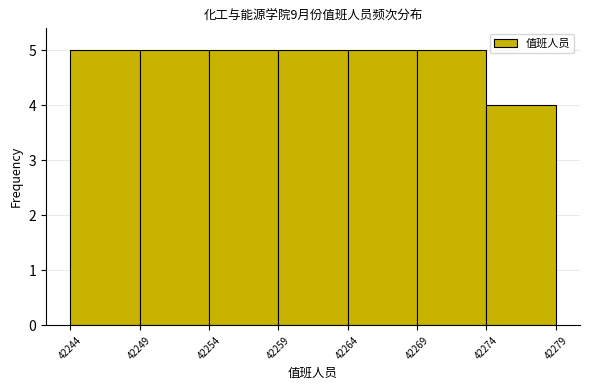

What is the height of the bar covering 42259 to 42264 on the x-axis? The values are not printed on the chart, so give them approximately, as read against the axis.

5